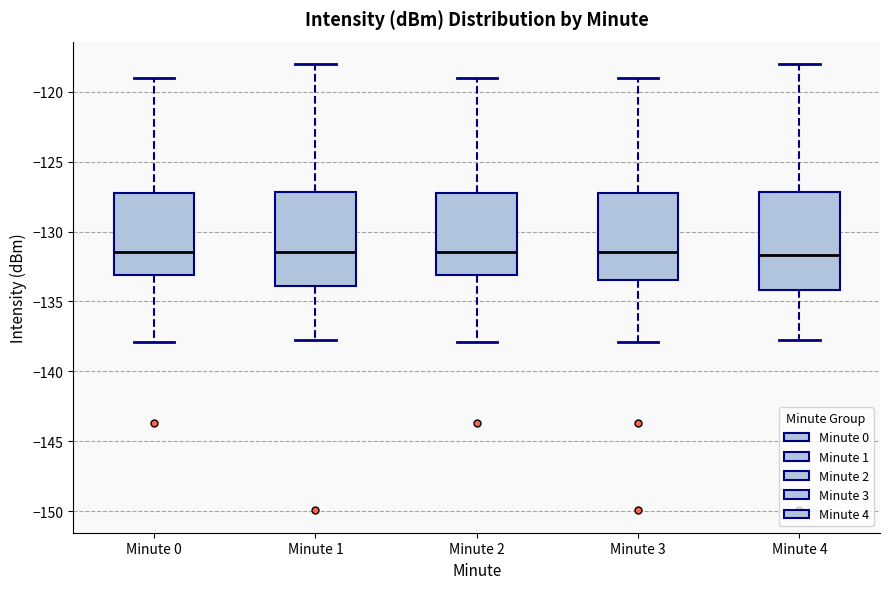

Where is the lower edge of the box for Minute 1 on the y-axis? The values are not printed on the chart, so give them approximately, as read against the axis.

-134.0